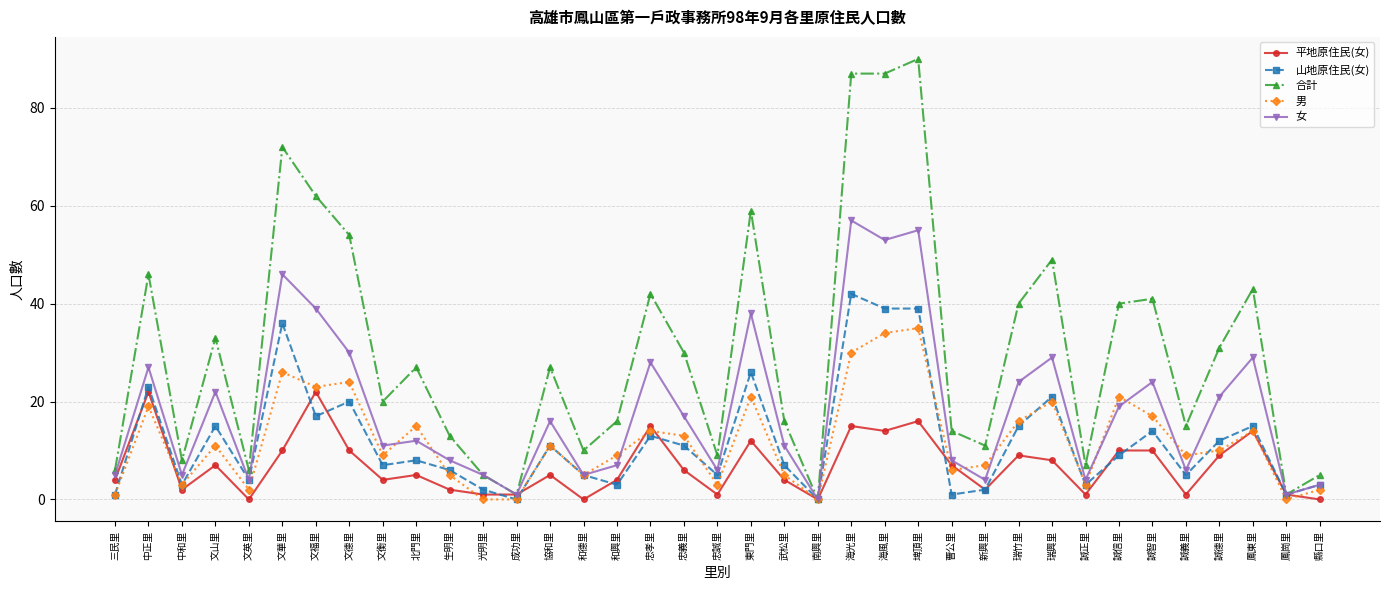

At which category does 男 reach its first local valley?

中和里